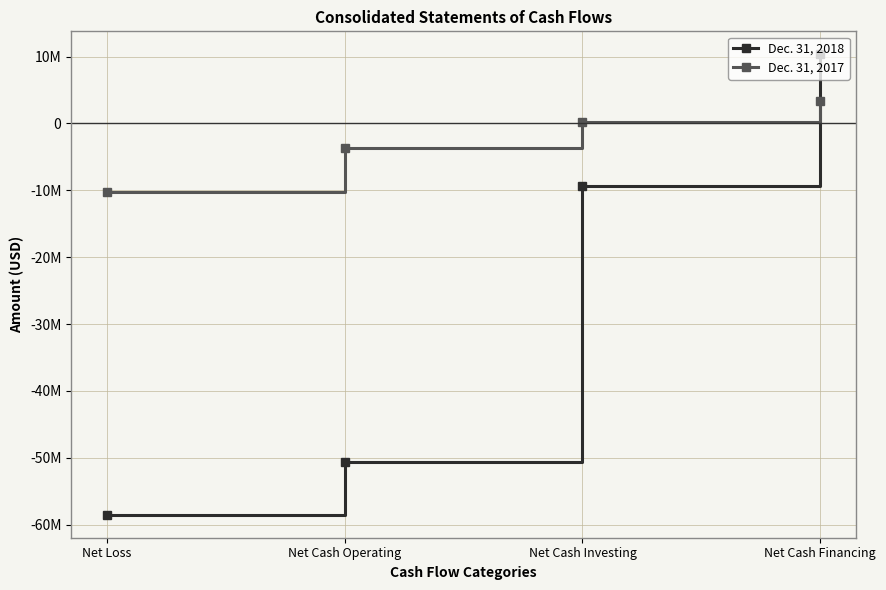

The value of Dec. 31, 2018 at Net Cash Operating is -50580239. True or false?

True